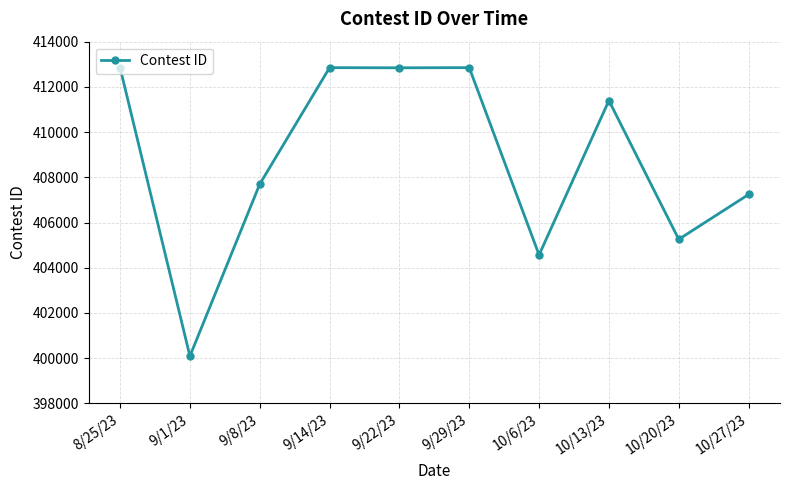

Approximately how many times larger is the value at 8/25/23 compared to 9/1/23?

1.0